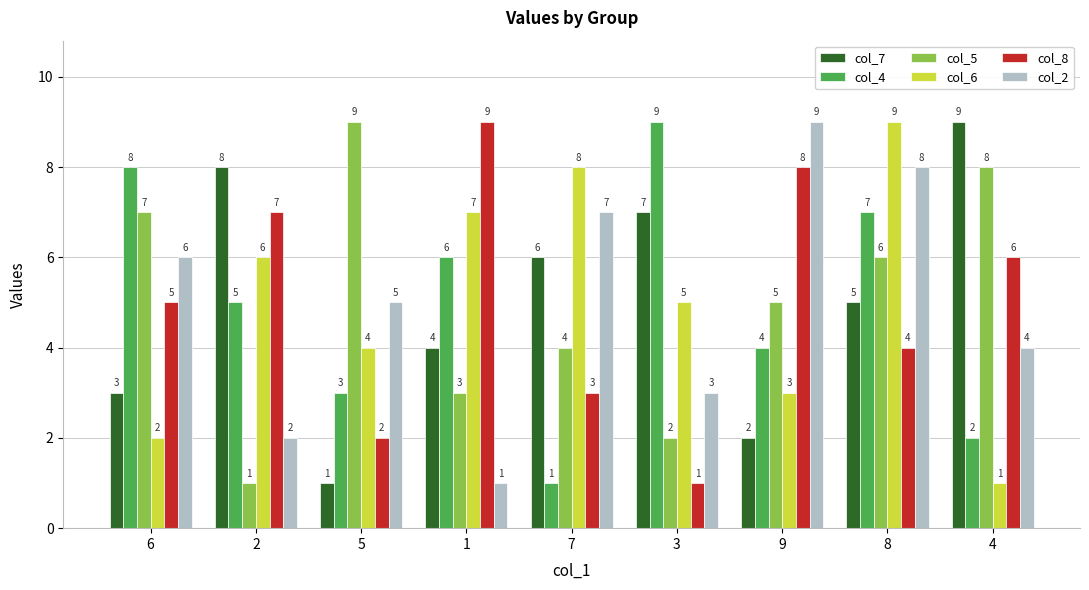

Reading right to left, transcribe all the data shown in this chart.

col_7: 4=9	8=5	9=2	3=7	7=6	1=4	5=1	2=8	6=3
col_4: 4=2	8=7	9=4	3=9	7=1	1=6	5=3	2=5	6=8
col_5: 4=8	8=6	9=5	3=2	7=4	1=3	5=9	2=1	6=7
col_6: 4=1	8=9	9=3	3=5	7=8	1=7	5=4	2=6	6=2
col_8: 4=6	8=4	9=8	3=1	7=3	1=9	5=2	2=7	6=5
col_2: 4=4	8=8	9=9	3=3	7=7	1=1	5=5	2=2	6=6